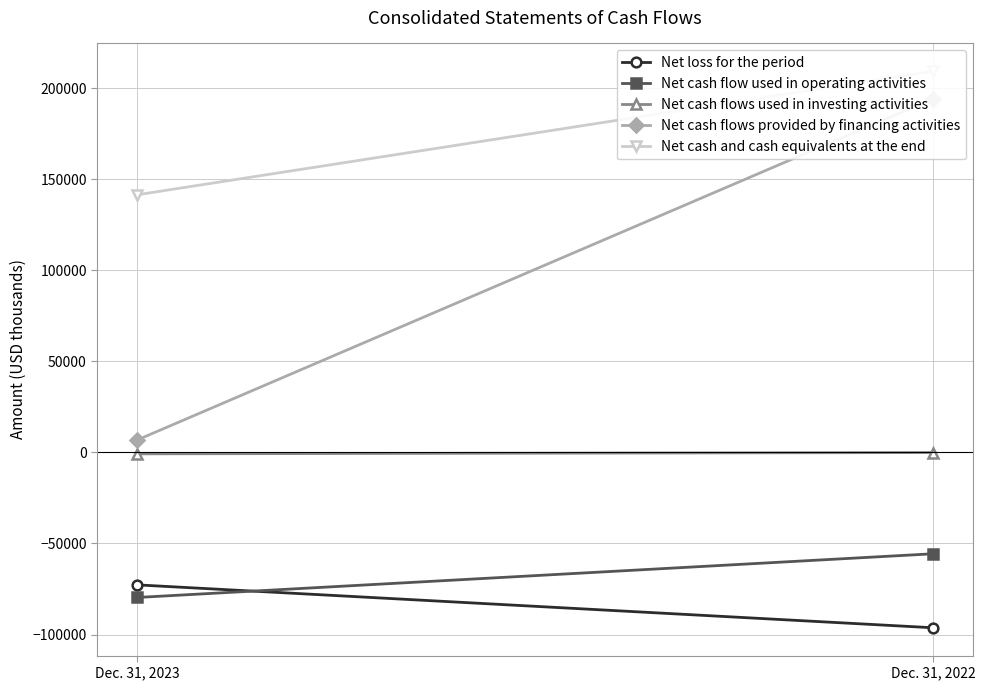

What value does the Net cash flows provided by financing activities series have at Dec. 31, 2023, to the nearest 50?

6750